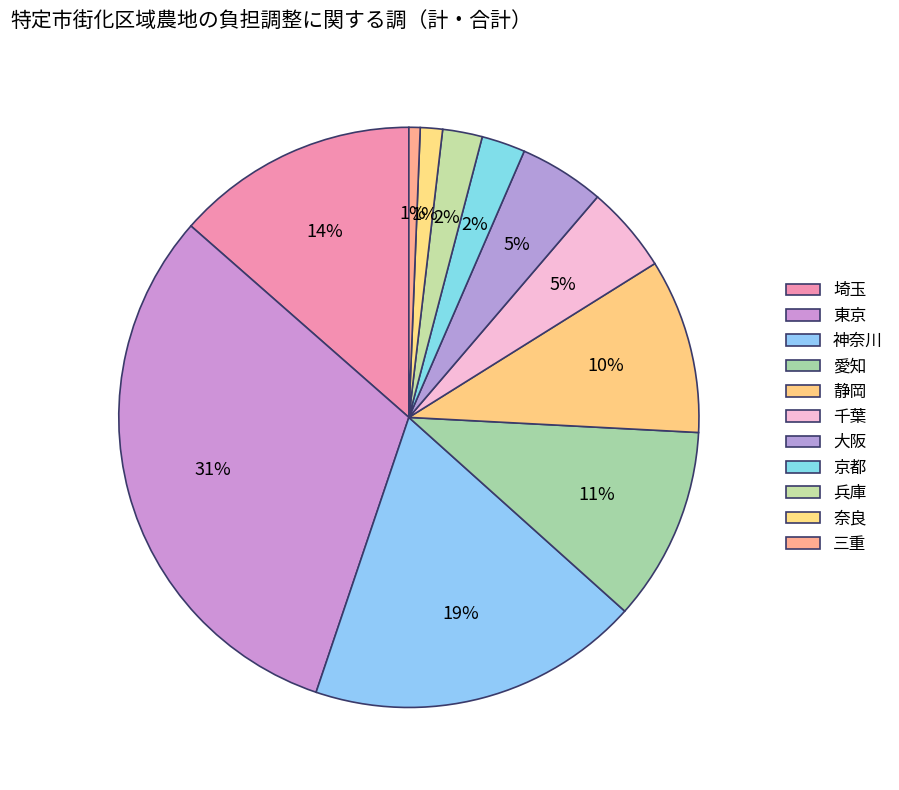

Count the number of slices in the pie.

11